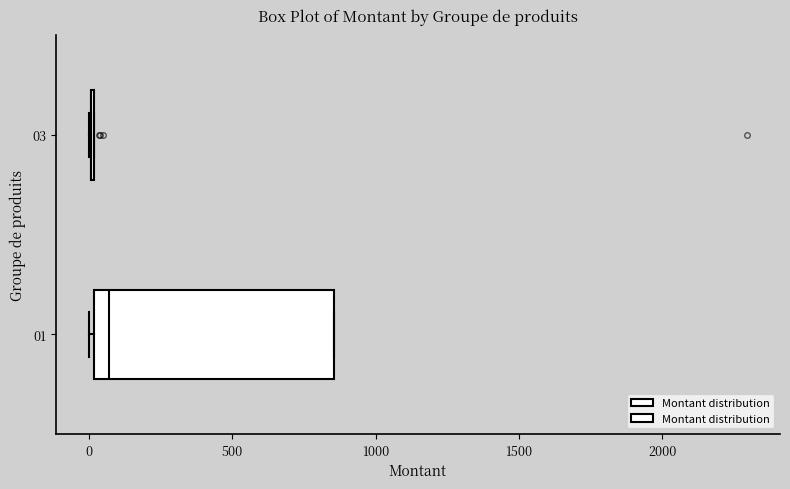

Where is the left edge of the box at y = 01 on the x-axis? The values are not printed on the chart, so give them approximately, as read against the axis.

0